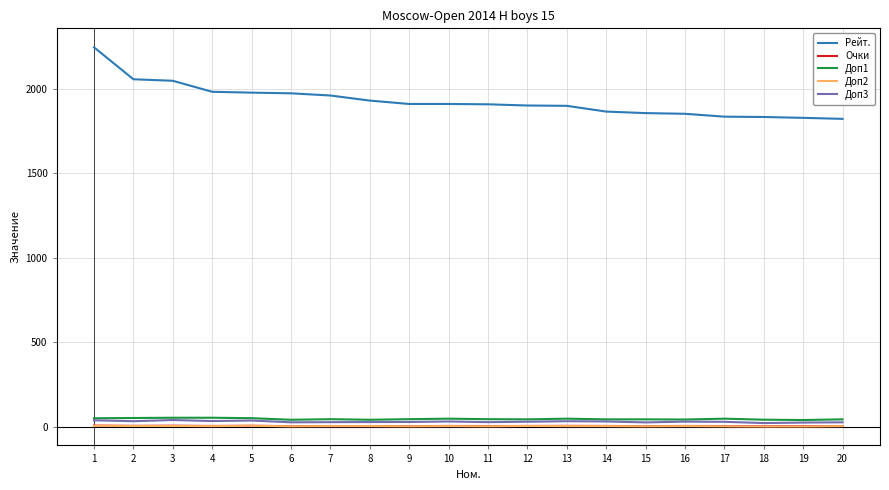

How many distinct data groups are displayed?

5